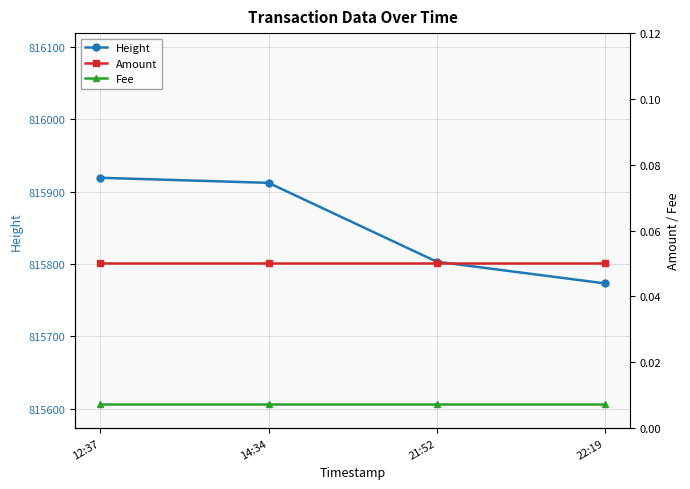

What is the label of the 1st point from the left?

12:37